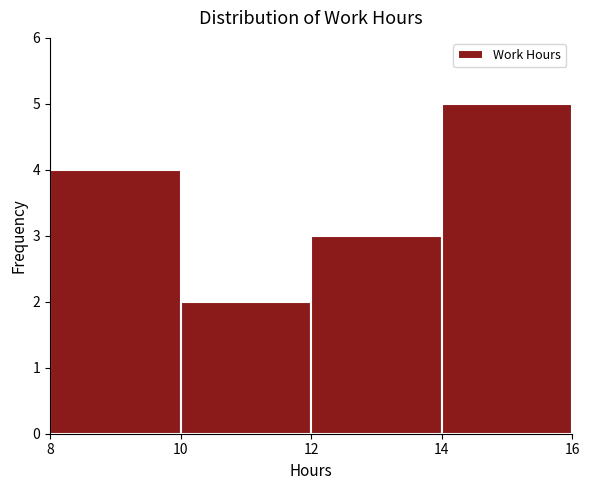

Reading left to right, list every bar in this chart as the range it spans on the x-axis followed by its height. The values are not printed on the chart, so give them approximately, as read against the axis.

8 to 10: 4
10 to 12: 2
12 to 14: 3
14 to 16: 5